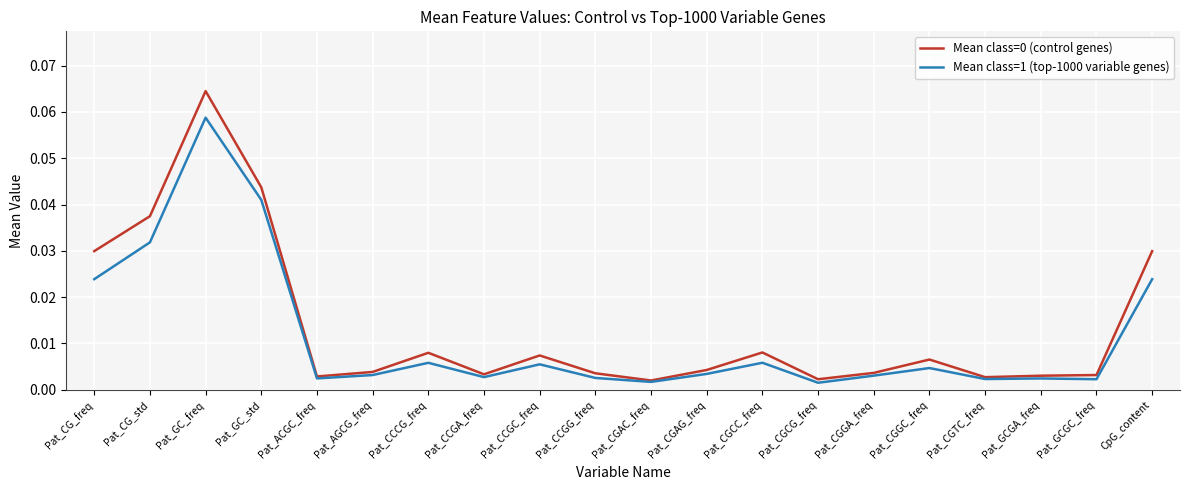

At which label does Mean class=0 (control genes) reach its peak?

Pat_GC_freq